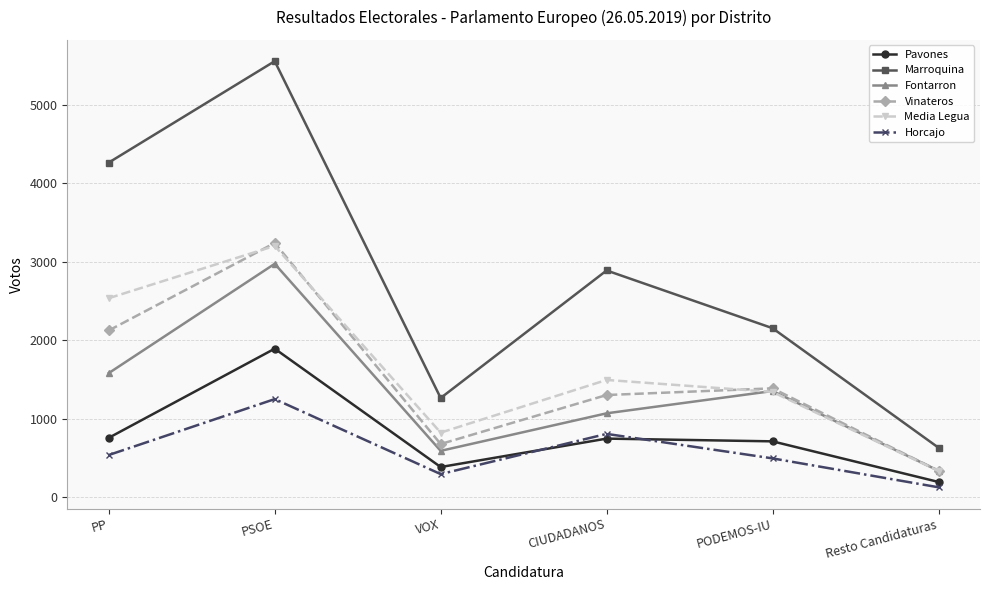

Count the Marroquina values in the range 1263 to 4261.

4